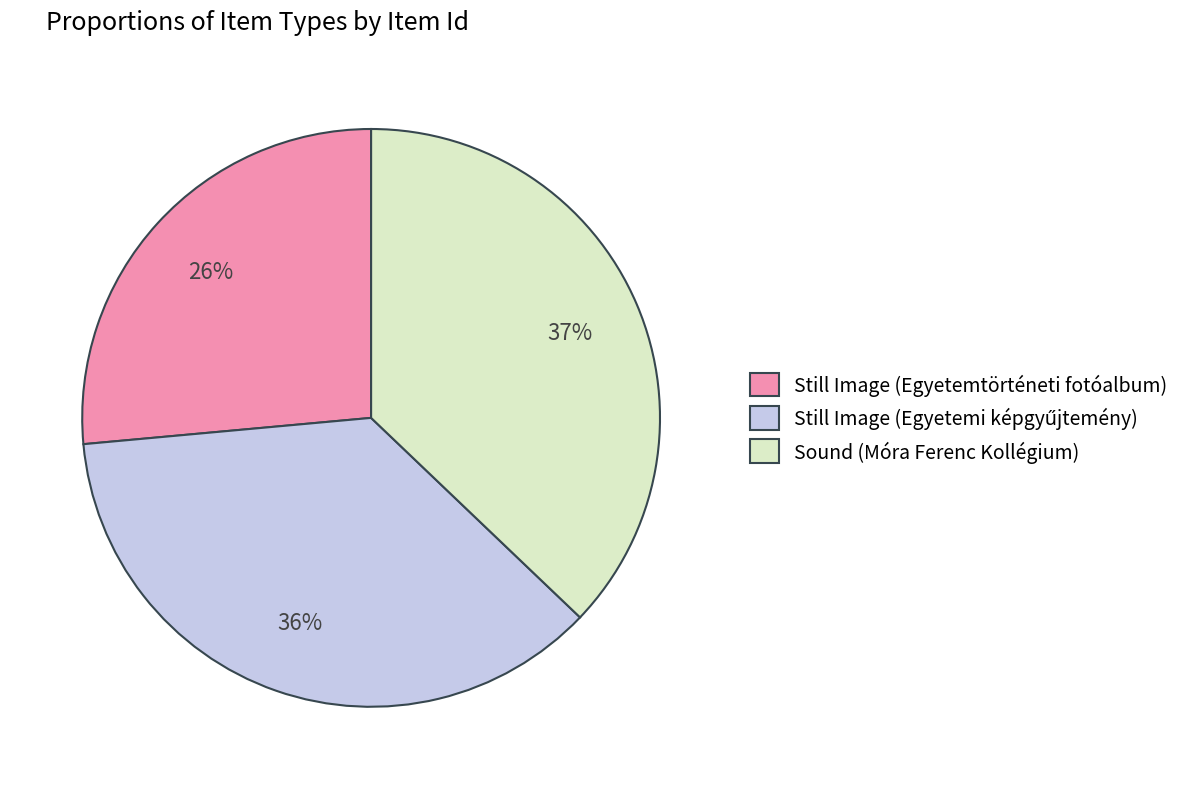

Does Still Image (Egyetemtörténeti fotóalbum) account for over 50% of the chart?

No